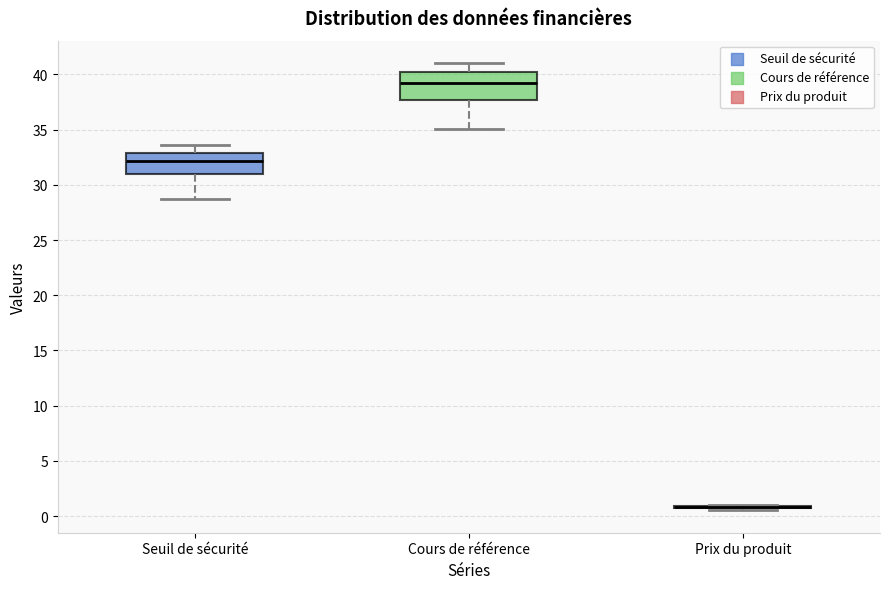

Which box is the tallest, from its lower edge to its upper edge?

Cours de référence